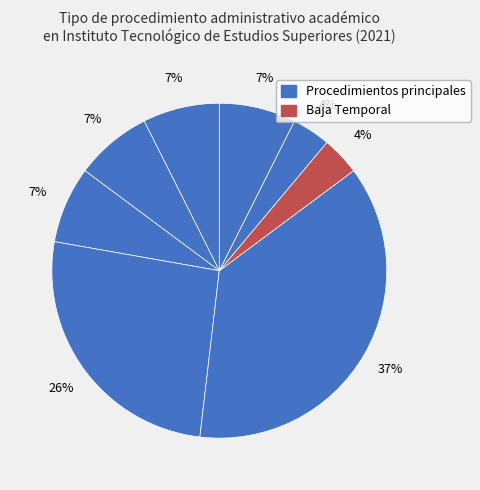

Rank the categories by value from lowest to highest.

Baja Temporal, Baja Definitiva, Admisión, Inscripción, Reinscripción, Convalidación de Estudios, Residencias Profesionales, Titulación